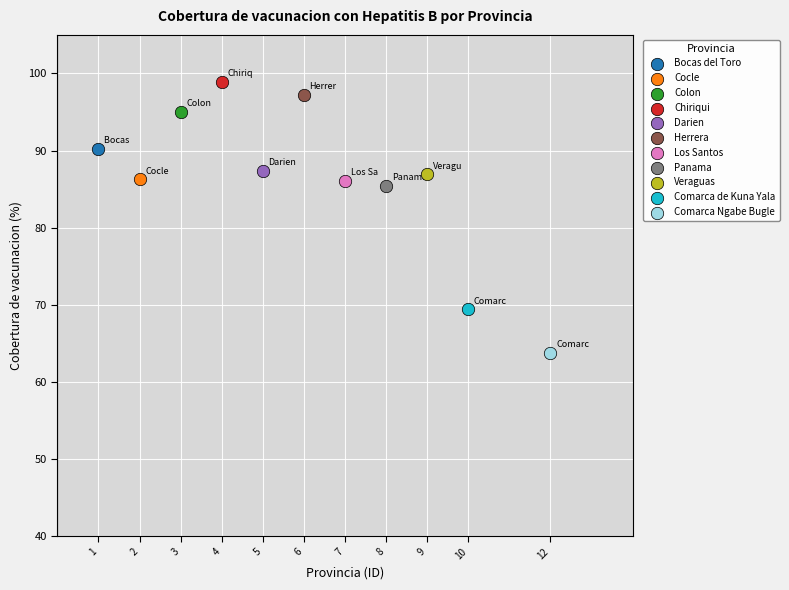

What are all the series names shown in the legend?

Bocas del Toro, Cocle, Colon, Chiriqui, Darien, Herrera, Los Santos, Panama, Veraguas, Comarca de Kuna Yala, Comarca Ngabe Bugle